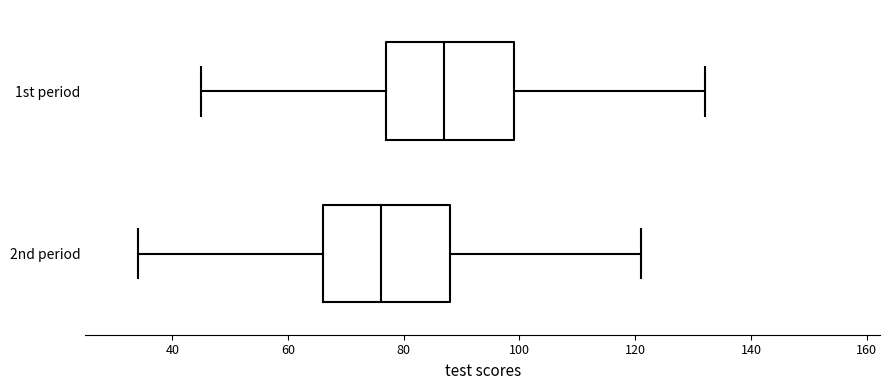

Where does the median line of the box for 1st period sit on the x-axis? The values are not printed on the chart, so give them approximately, as read against the axis.

88